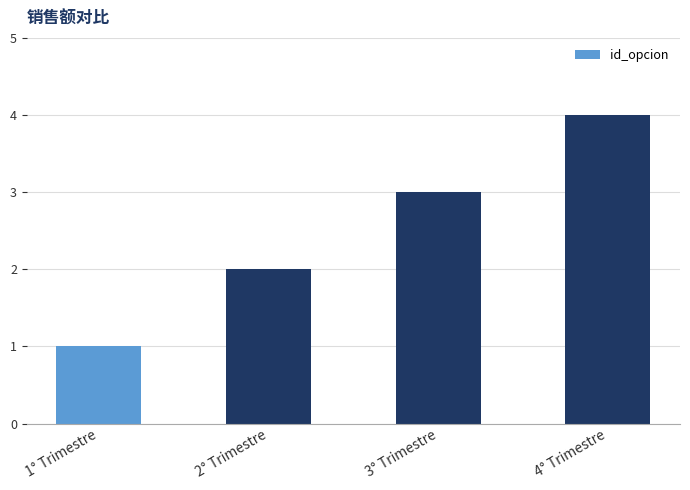

How many bars are there in total?

4